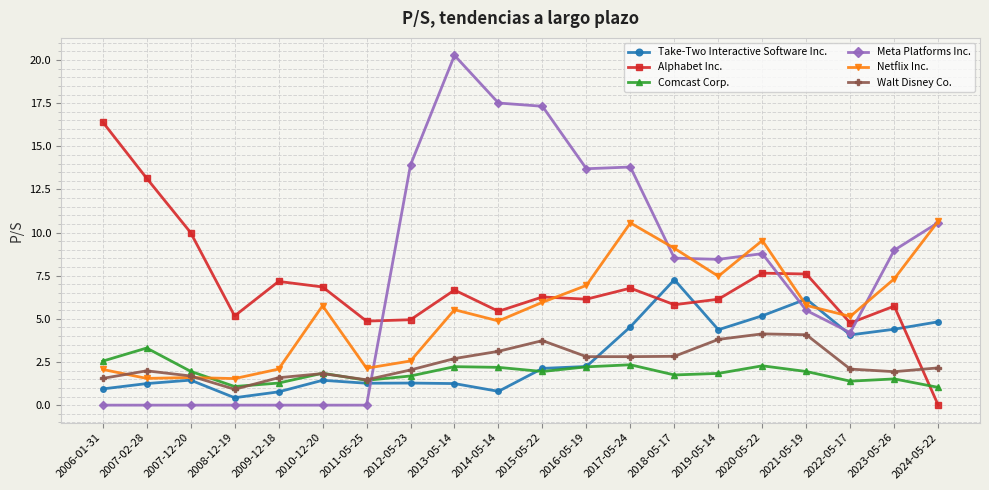

Which series changed the most between 2009-12-18 and 2014-05-14?

Meta Platforms Inc.